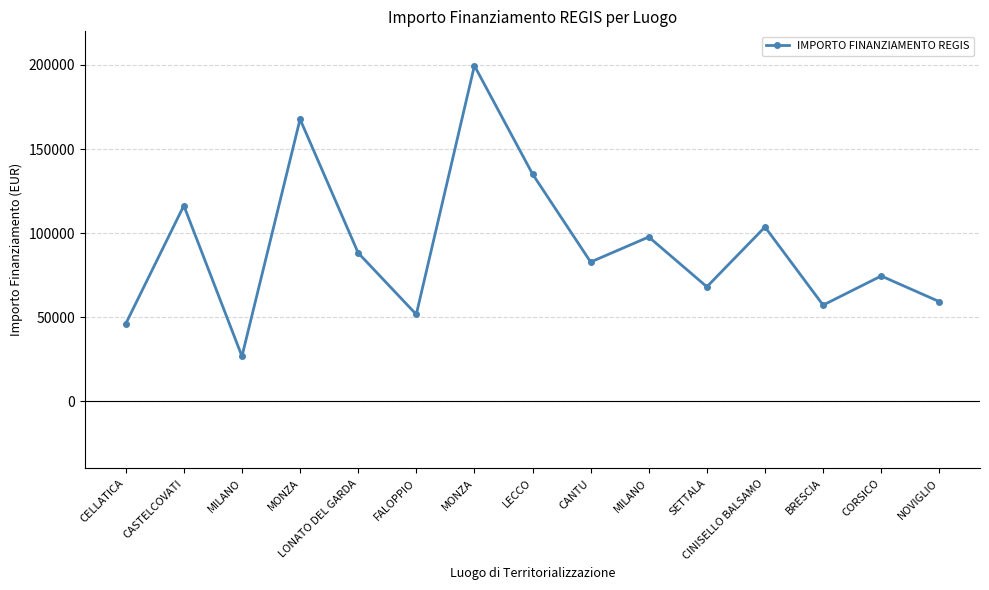

Reading left to right, extract all data points from this chart.

CELLATICA=46044.5	CASTELCOVATI=116324.6	MILANO=26730.0	MONZA=167724.8	LONATO DEL GARDA=88213.8	FALOPPIO=51620.1	MONZA=199567.7	LECCO=135157.2	CANTU=82798.6	MILANO=97694.9	SETTALA=68057.8	CINISELLO BALSAMO=103619.9	BRESCIA=57160.7	CORSICO=74486.0	NOVIGLIO=59229.0